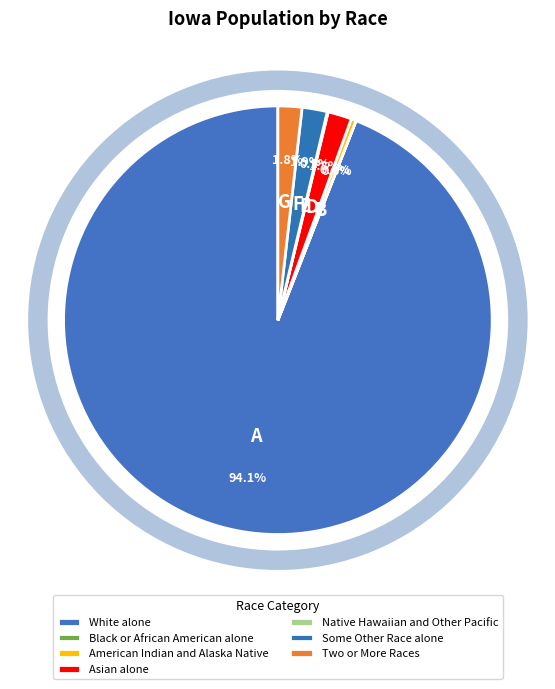

Does White alone represent more than half of the total?

Yes